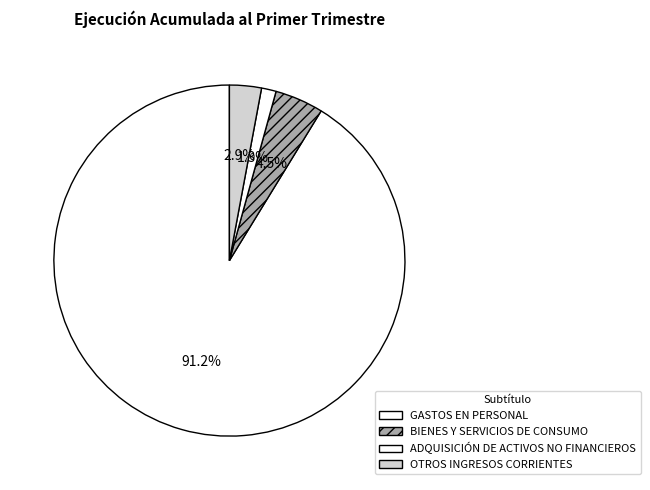

Rank the categories by value from highest to lowest.

GASTOS EN PERSONAL, BIENES Y SERVICIOS DE CONSUMO, OTROS INGRESOS CORRIENTES, ADQUISICIÓN DE ACTIVOS NO FINANCIEROS